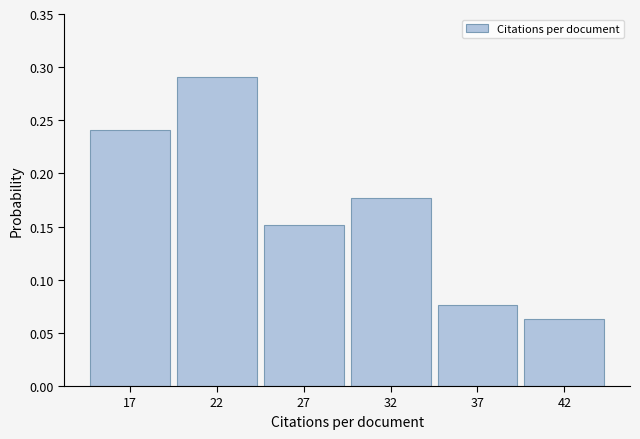

Is it true that the value at 27 is 0.1?

False